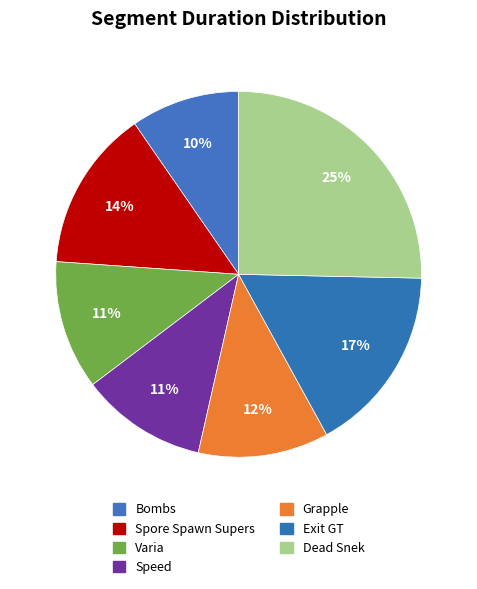

What percentage is the Speed slice, to the nearest percent?

11%